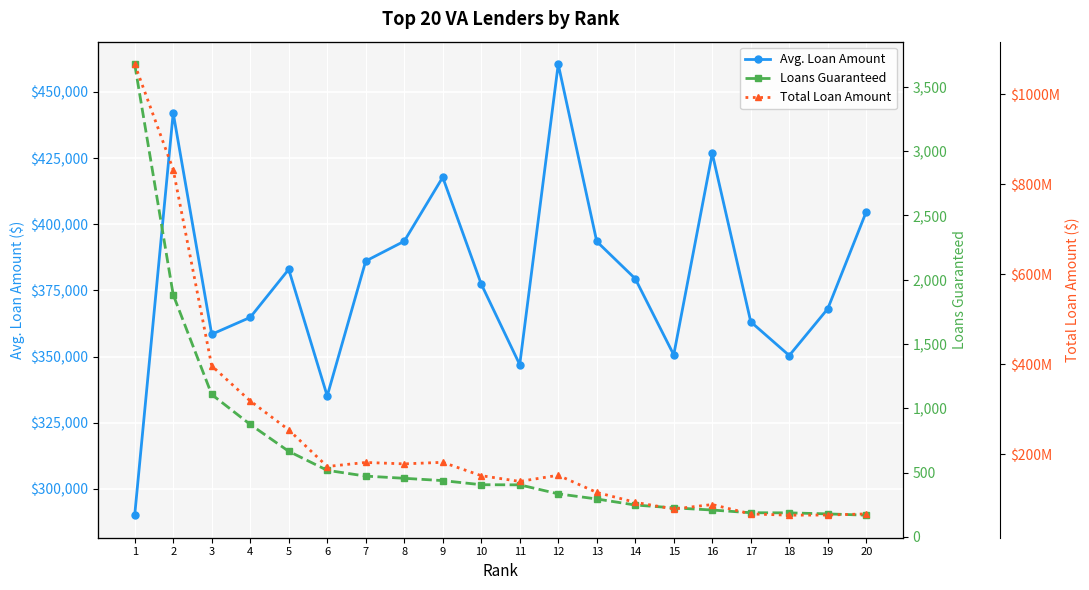

Reading left to right, extract all data points from this chart.

Avg. Loan Amount: 1=290077	2=442097	3=358443	4=364822	5=382979	6=335131	7=386116	8=393608	9=417790	10=377439	11=346974	12=460507	13=393522	14=379453	15=350669	16=426803	17=363152	18=350417	19=368082	20=404758
Loans Guaranteed: 1=3677	2=1883	3=1107	4=874	5=665	6=517	7=472	8=455	9=437	10=405	11=404	12=334	13=294	14=247	15=225	16=208	17=187	18=186	19=178	20=168
Total Loan Amount: 1=1066613936	2=832469506	3=396796886	4=318854164	5=254681183	6=173262663	7=182246913	8=179091823	9=182574308	10=152862760	11=140177610	12=153809272	13=115695515	14=93724947	15=78900498	16=88775039	17=67909448	18=65177613	19=65518529	20=67999402